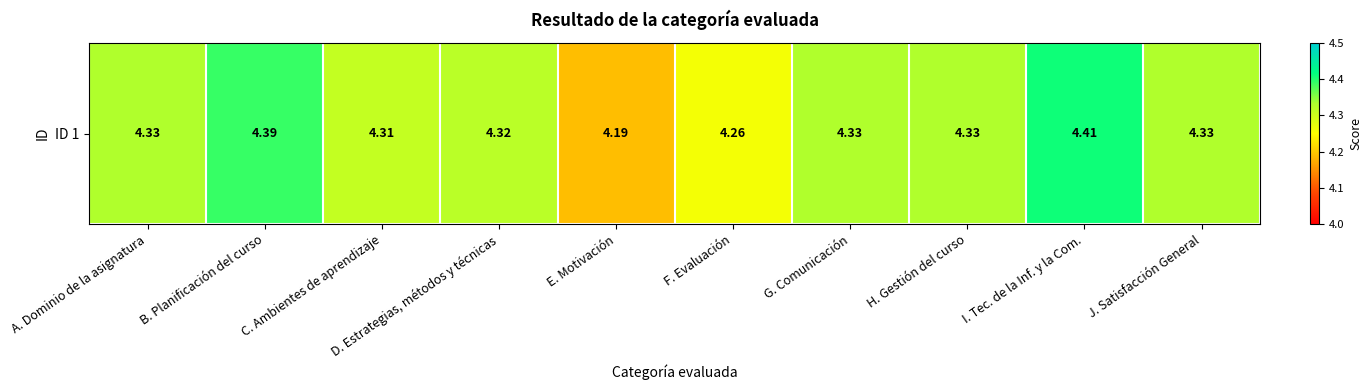

What is the change in value from D. Estrategias, métodos y técnicas to I. Tec. de la Inf. y la Com.?

+0.1